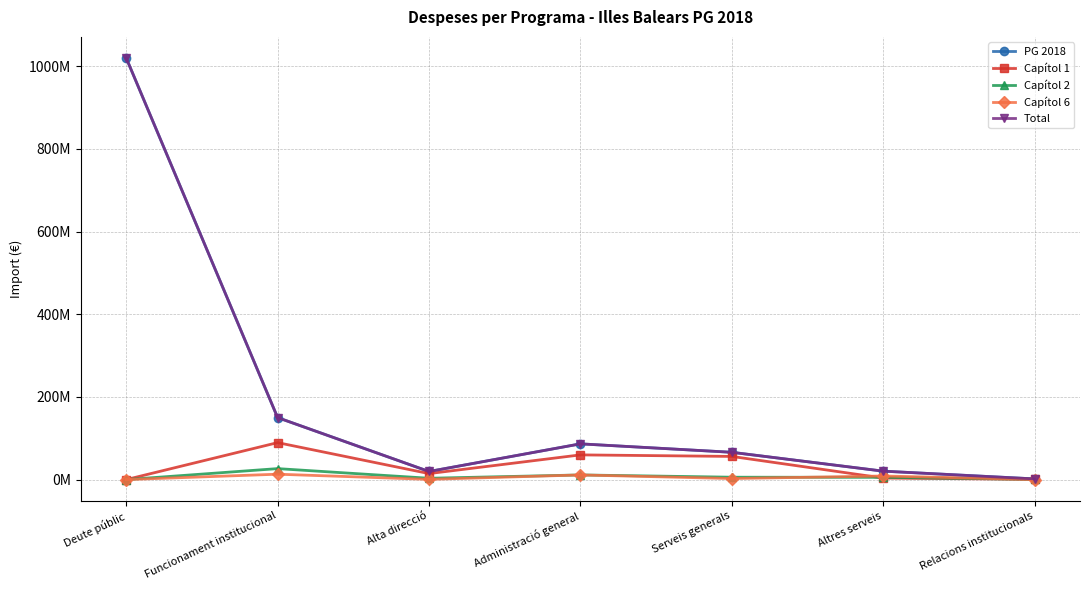

True or false: Capítol 2 and Total intersect in this chart.

False